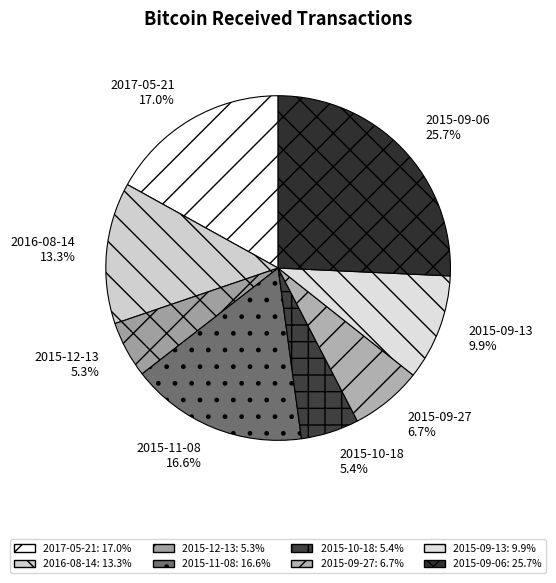

To the nearest percent, what is the difference between the 2015-09-27 and 2015-09-06 slice percentages?

19%